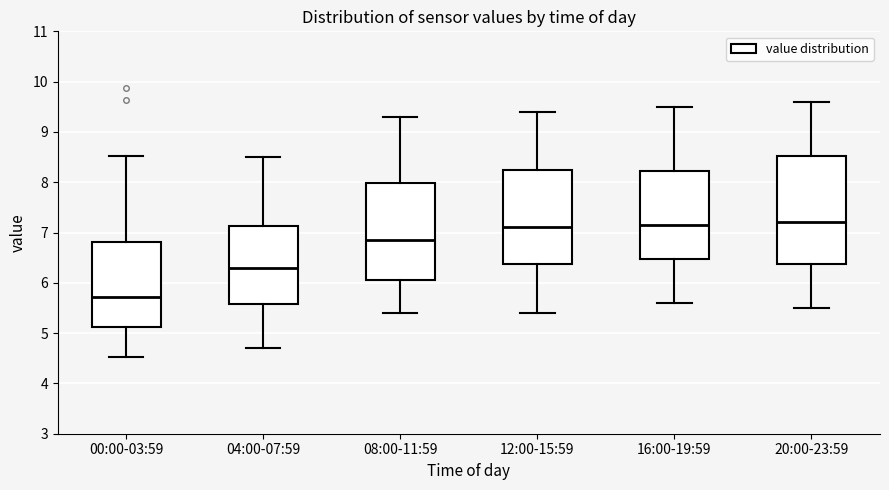

Where is the lower edge of the box for 16:00-19:59 on the y-axis? The values are not printed on the chart, so give them approximately, as read against the axis.

6.5